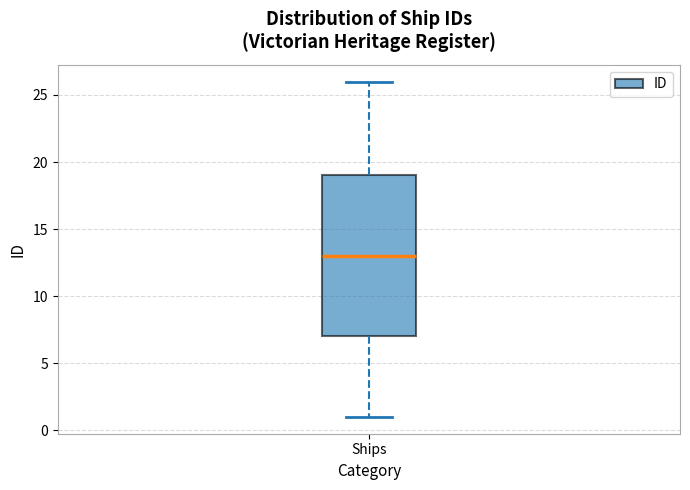

Transcribe this box plot: give where the median line is, the range the box spans, and where the two whiskers end, as read against the y-axis. The values are not printed on the chart, so give them approximately, as read against the axis.

median 13, box 7 to 19, whiskers 1 to 26